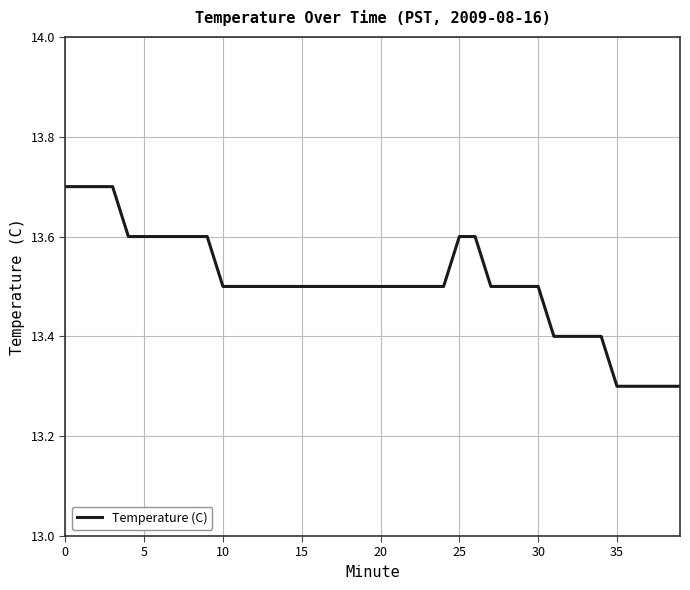

Count the number of categories in the chart.

40